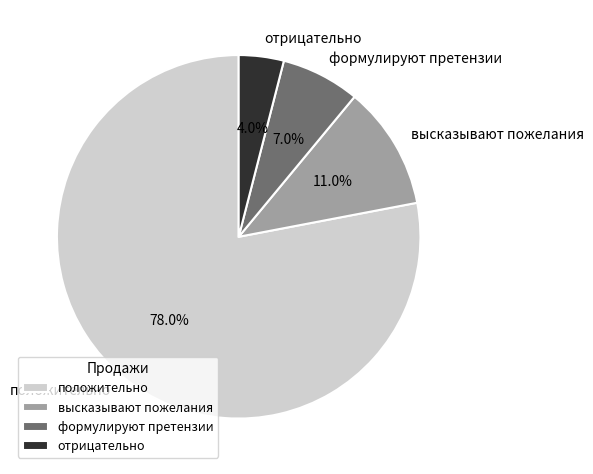

What percentage is NOT represented by формулируют претензии?

93.0%